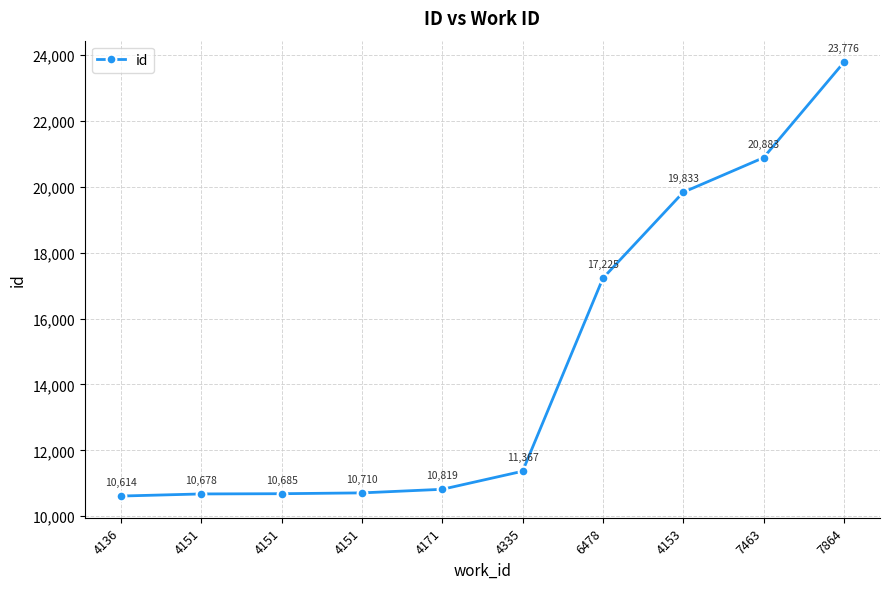

How many data points are less than 11367?

5